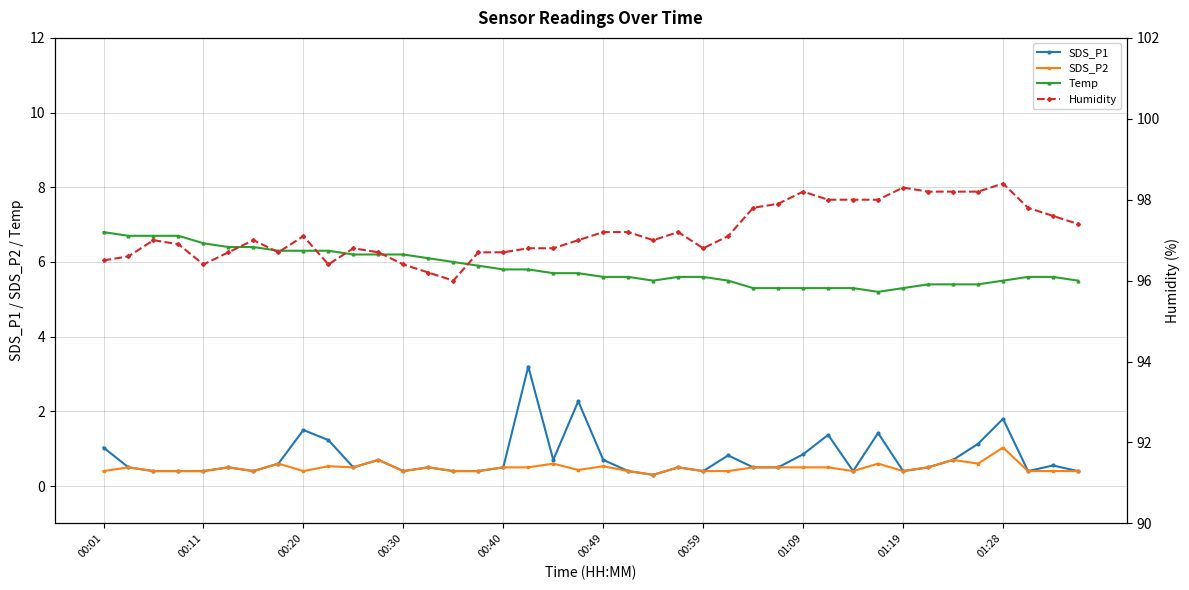

What is the approximate value of SDS_P2 at 27?

0.5